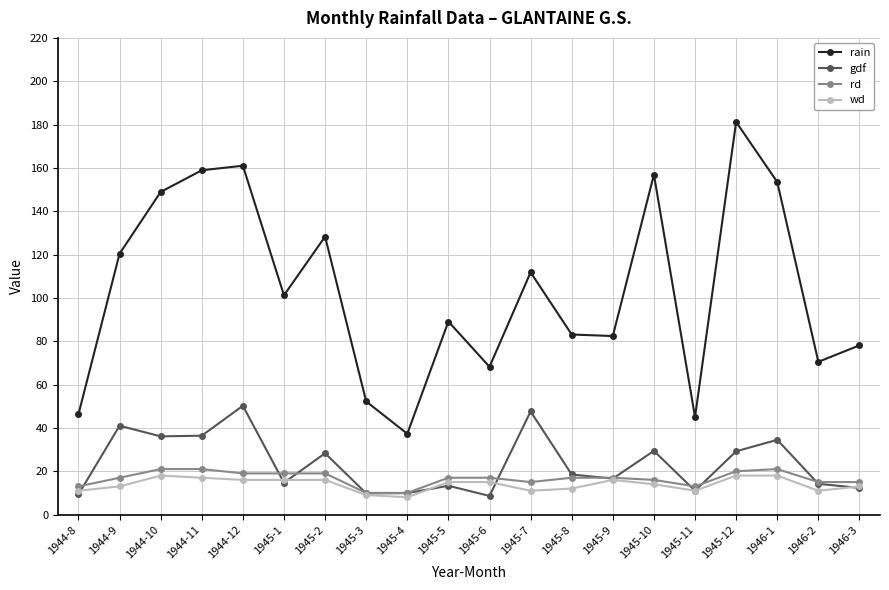

What is the difference between the highest and lowest values at 1945-12?

163.2